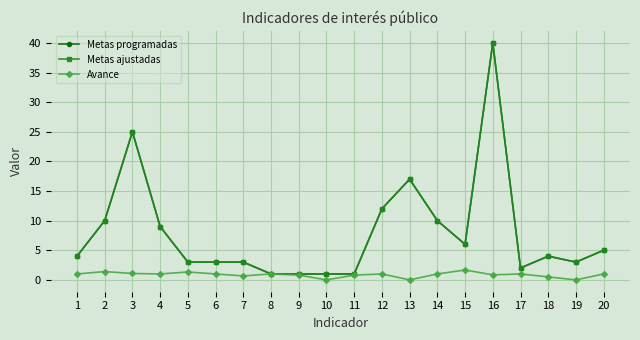

Is this an area chart (filled region under the line)?

No